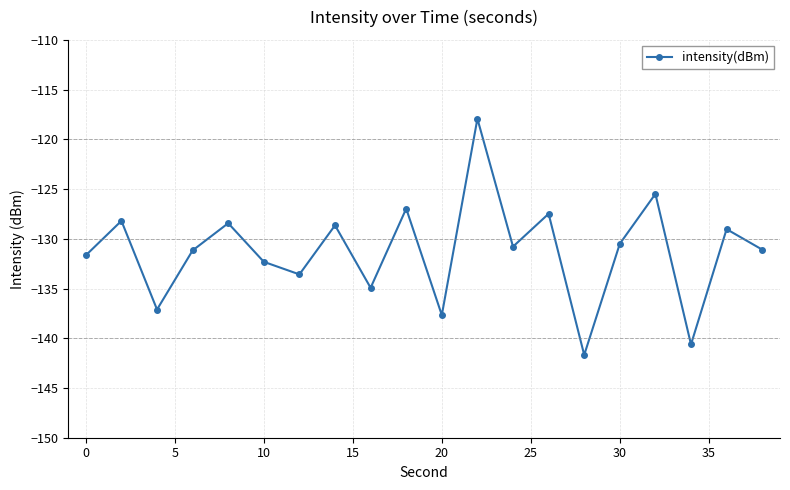

How many points are lower than both their immediate neighbors (excluding endpoints)?

7